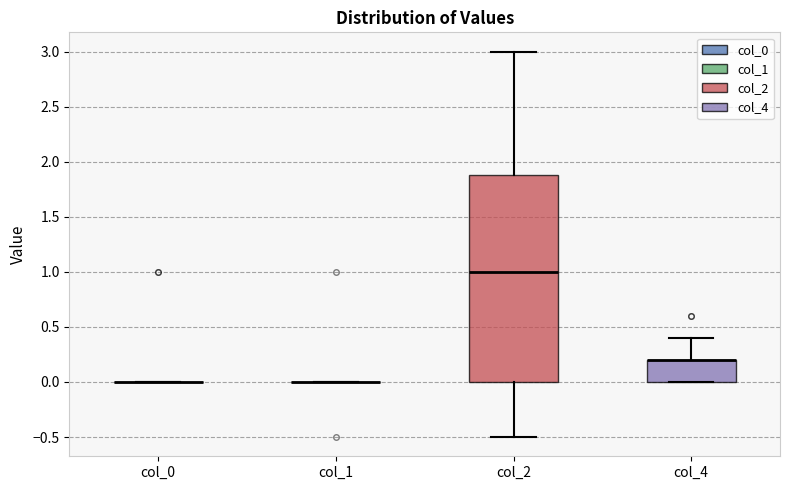

Reading left to right, read every box against the y-axis: the position of its median line, the range the box covers, and the ends of its whiskers. The values are not printed on the chart, so give them approximately, as read against the axis.

col_0: box collapsed to a line at 0.0, whiskers 0.0 to 0.0
col_1: box collapsed to a line at 0.0, whiskers 0.0 to 0.0
col_2: median 1.0, box 0.0 to 1.9, whiskers -0.5 to 3.0
col_4: median 0.2 (drawn on the box's upper edge), box 0.0 to 0.2, whiskers 0.0 to 0.4